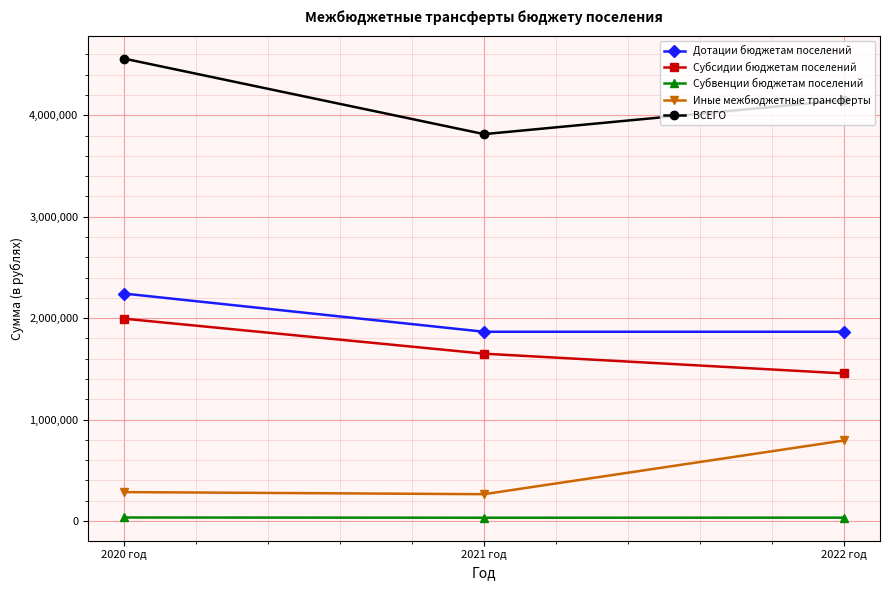

Is it true that Субсидии бюджетам поселений equals 1994945.7 at 2020 год?

True